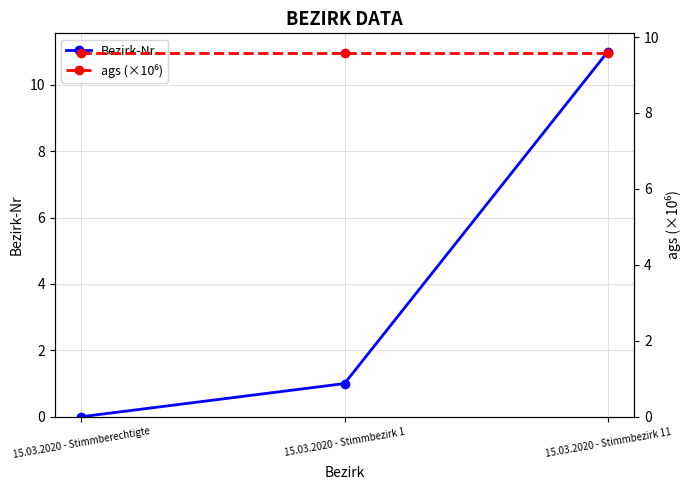

List the series in order of their peak value, lowest first.

ags (×10⁶), Bezirk-Nr